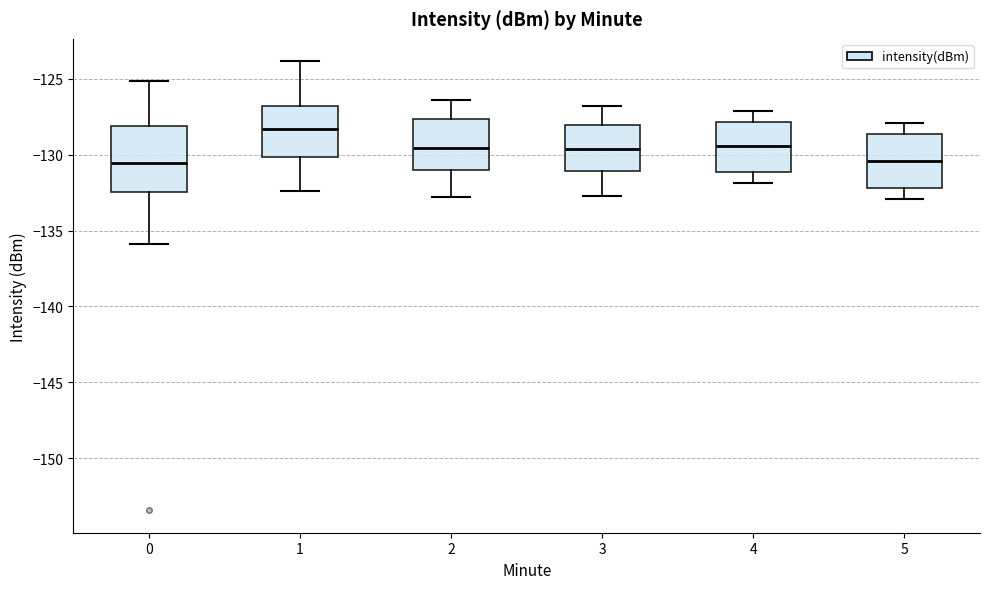

Reading left to right, read every box against the y-axis: the position of its median line, the range the box covers, and the ends of its whiskers. The values are not printed on the chart, so give them approximately, as read against the axis.

0: median -130.5, box -132.5 to -128.0, whiskers -136.0 to -125.0
1: median -128.5, box -130.0 to -127.0, whiskers -132.5 to -124.0
2: median -129.5, box -131.0 to -127.5, whiskers -133.0 to -126.5
3: median -129.5, box -131.0 to -128.0, whiskers -132.5 to -127.0
4: median -129.5, box -131.0 to -128.0, whiskers -132.0 to -127.0
5: median -130.5, box -132.0 to -128.5, whiskers -133.0 to -128.0